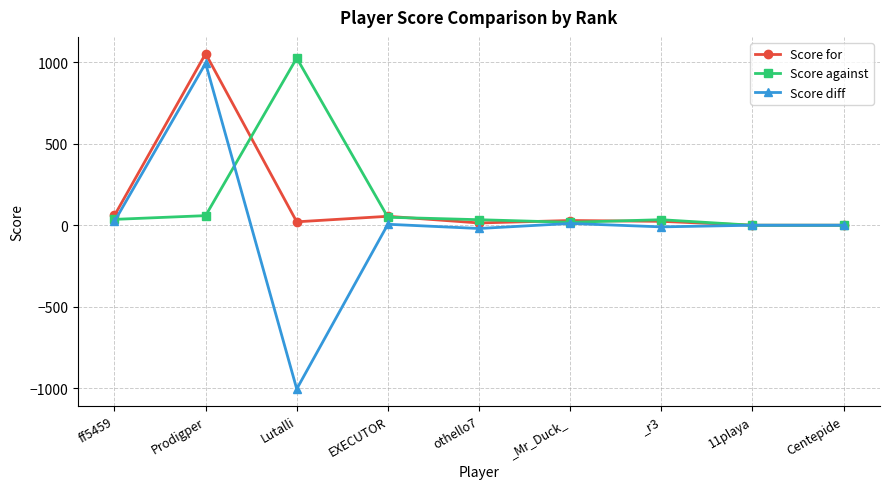

In Score for, how many points are higher than both neighbors (excluding endpoints)?

3